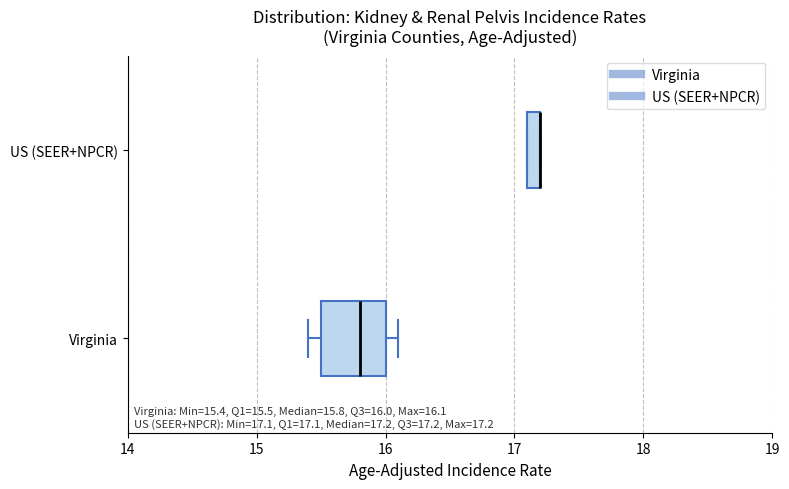

Comparing the boxes themselves (not the whiskers), which one is the widest?

Virginia